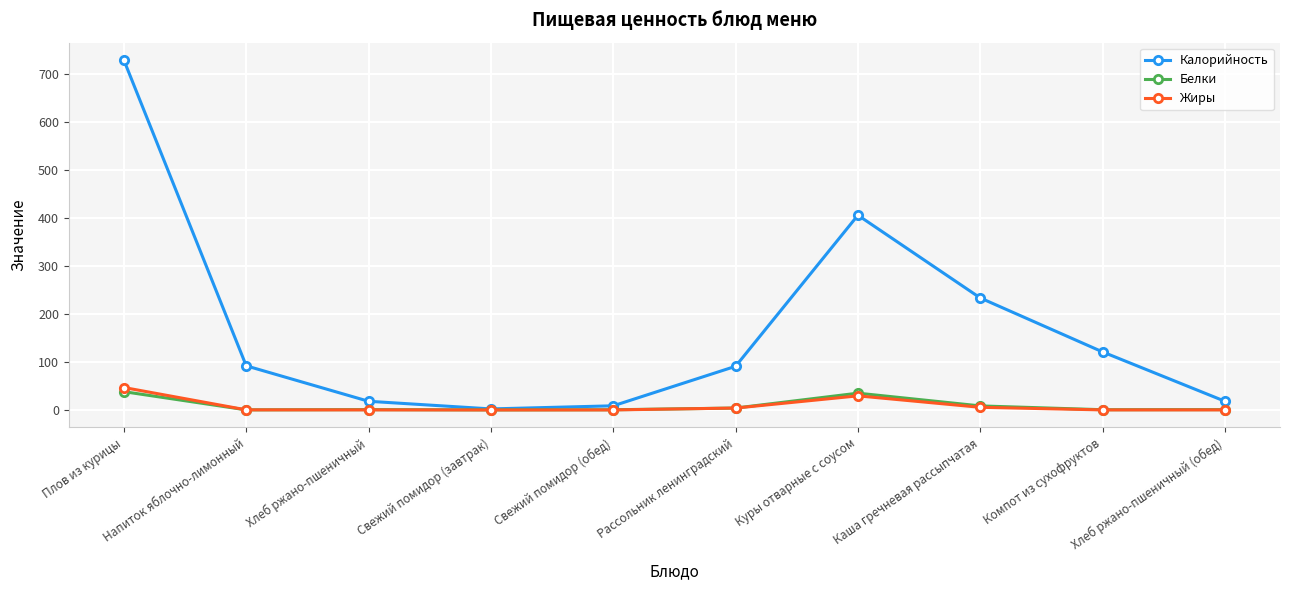

How many series are shown in this chart?

3